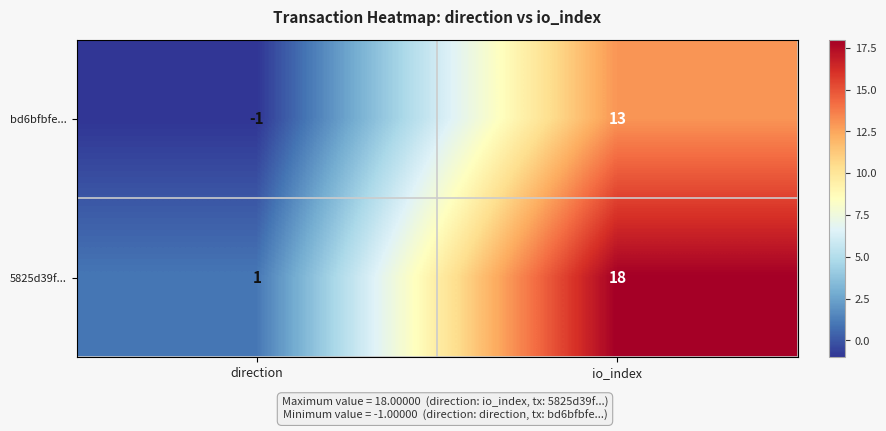

Reading left to right, extract all data points from this chart.

bd6bfbfe...: -1	13
5825d39f...: 1	18